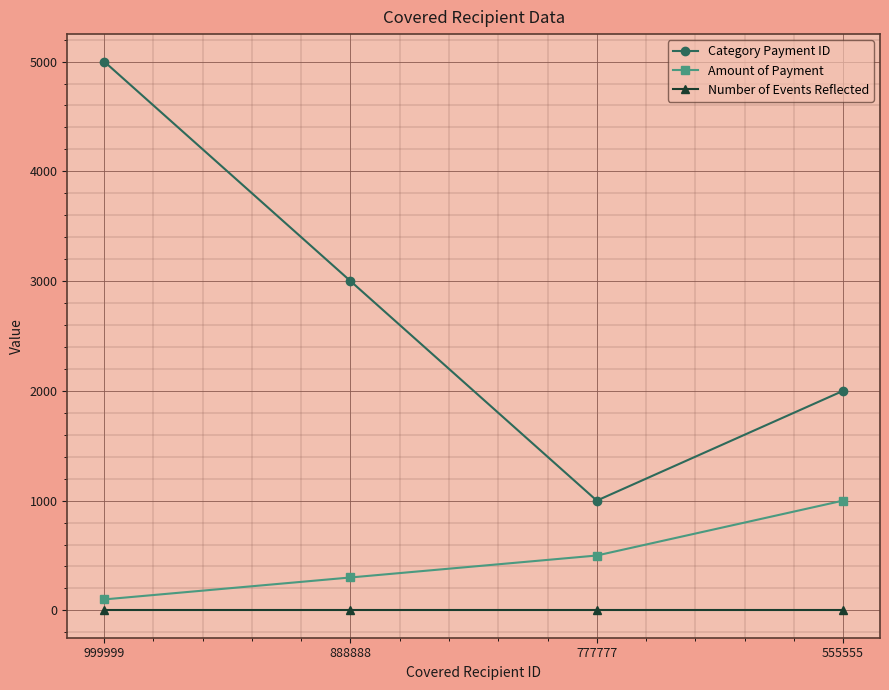

How many lines are shown in the chart?

3